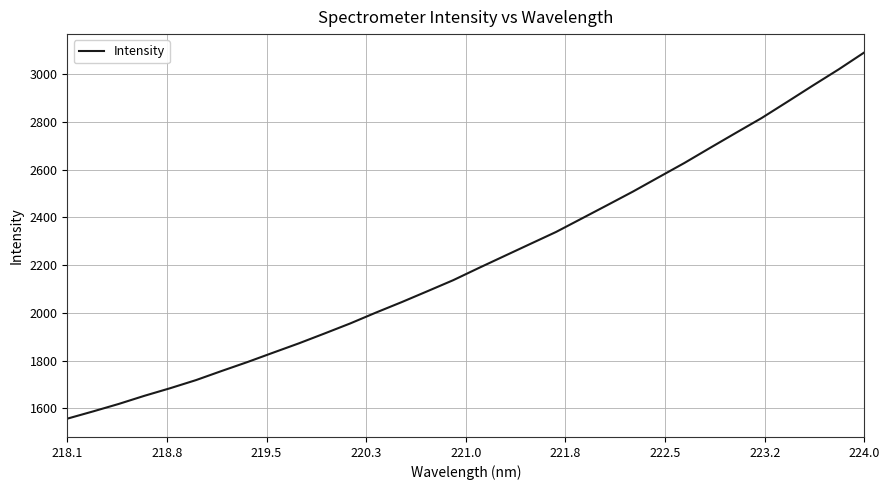

What is the minimum value shown in the chart?

1557.0